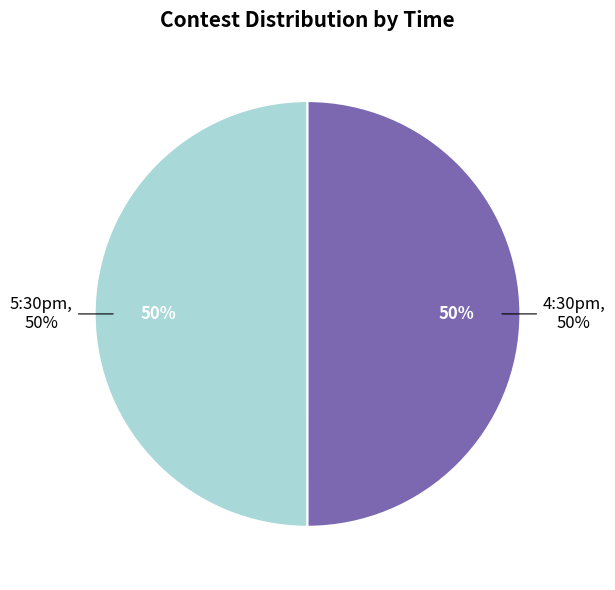

Count the number of slices in the pie.

2